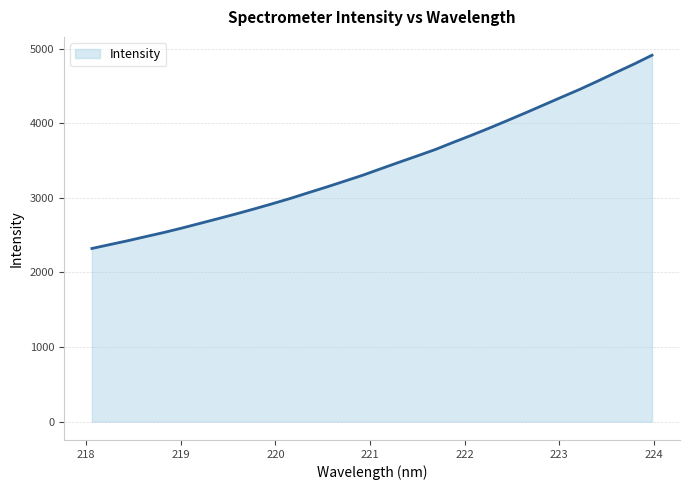

What is the difference between the maximum and minimum values?

2591.4